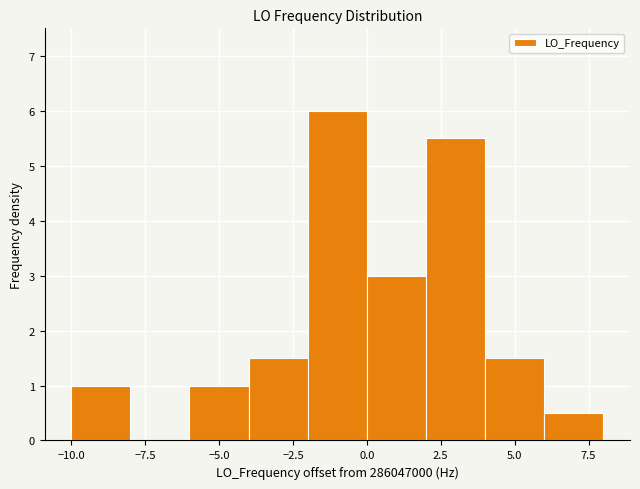

Reading left to right, transcribe this chart: for each bar, give the range it covers on the x-axis and its height. The values are not printed on the chart, so give them approximately, as read against the axis.

-10 to -8: 1.0
-8 to -6: 0
-6 to -4: 1.0
-4 to -2: 1.5
-2 to 0: 6.0
0 to 2: 3.0
2 to 4: 5.5
4 to 6: 1.5
6 to 8: 0.5